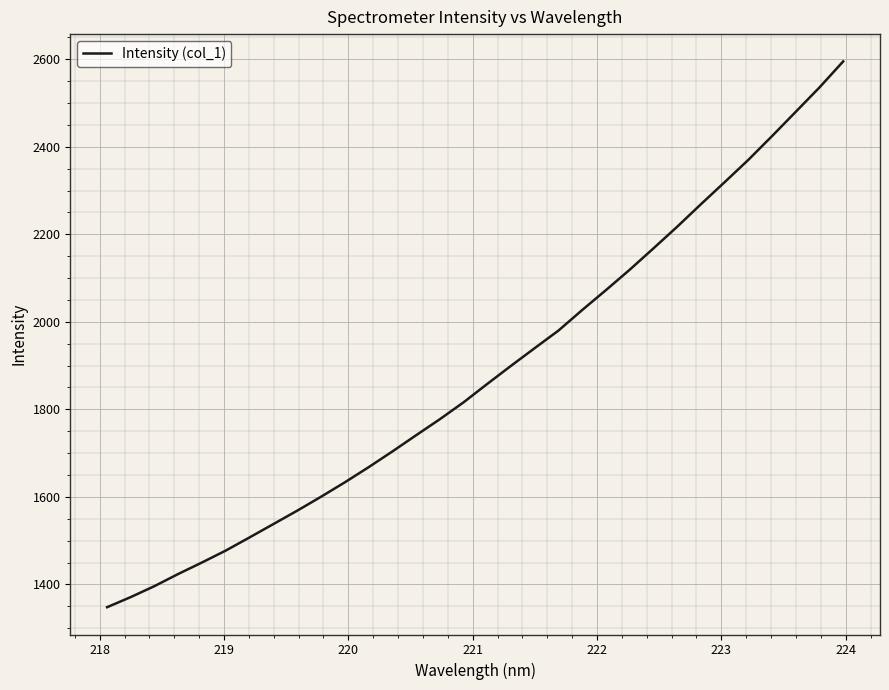

What is the maximum value shown in the chart?

2595.0